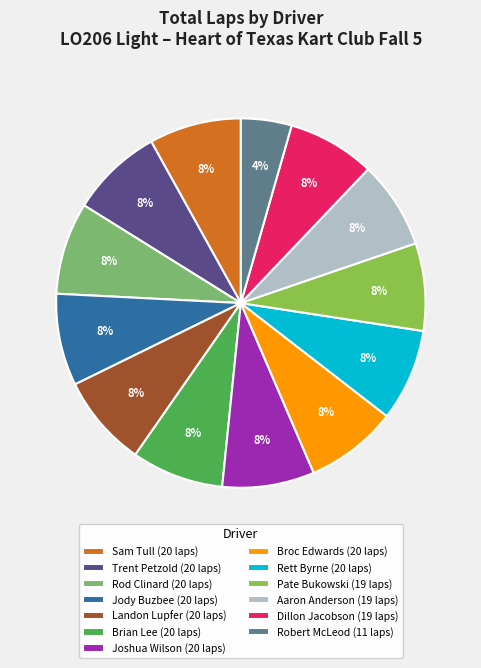

Approximately how many times larger is the value at Broc Edwards (20 laps) compared to Jody Buzbee (20 laps)?

1.0